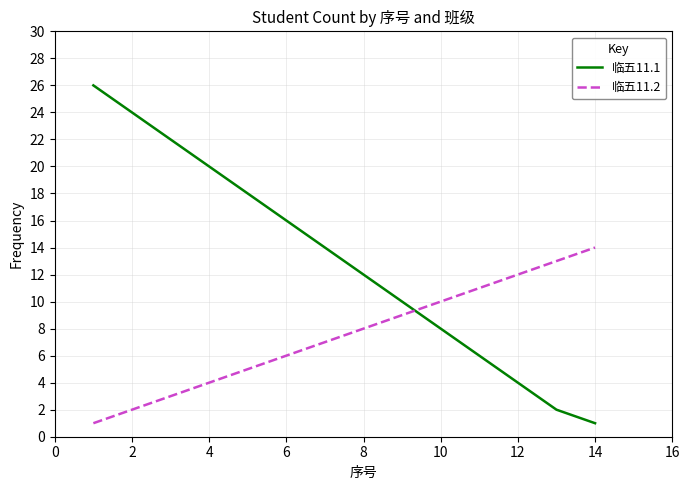

Which series has the largest range (max minus min)?

临五11.1